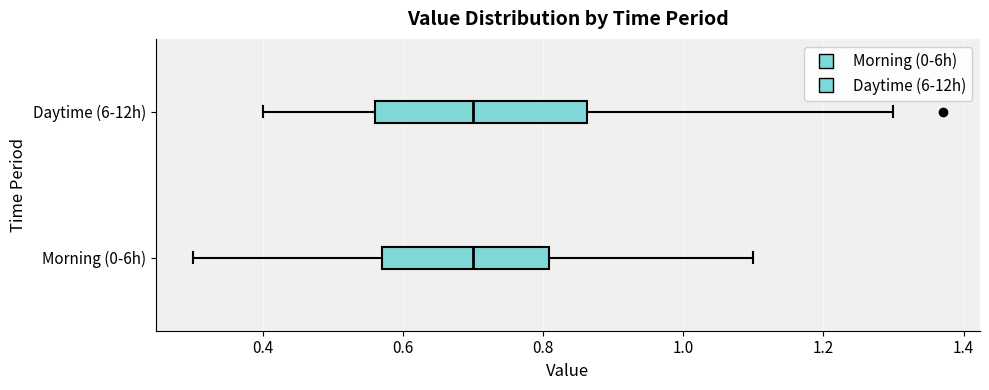

Where does the right whisker of the box for Daytime (6-12h) end on the x-axis? The values are not printed on the chart, so give them approximately, as read against the axis.

1.30